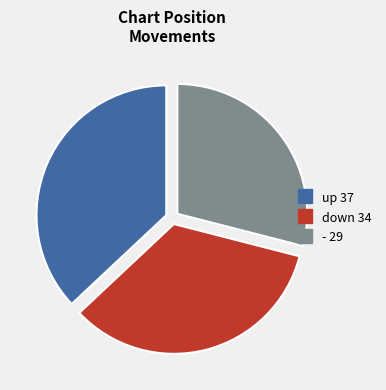

How many slices are in this pie chart?

3